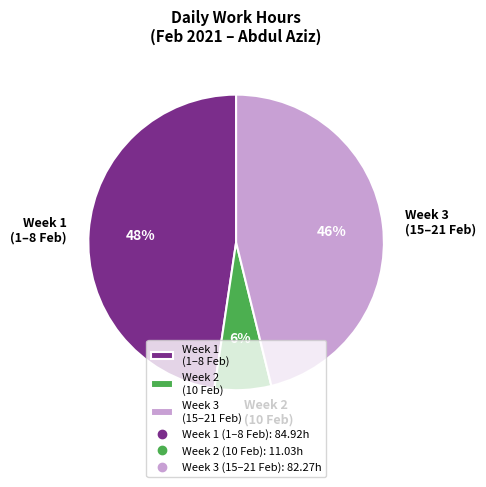

Which has a higher value, Week 3 (15–21 Feb) or Week 1 (1–8 Feb)?

Week 1 (1–8 Feb)